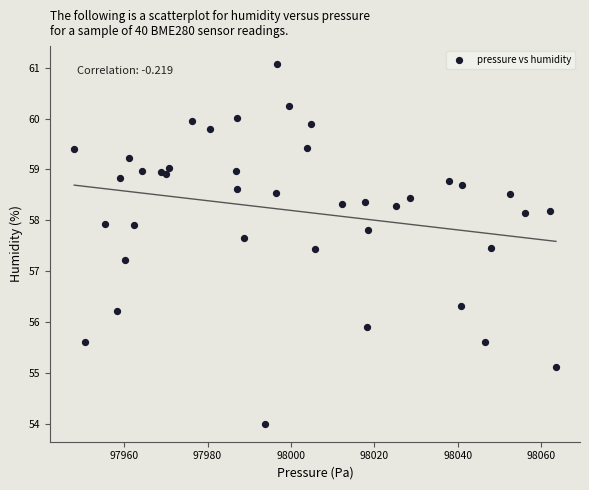

What Y value in the scatter plot is closest to 57?

57.2